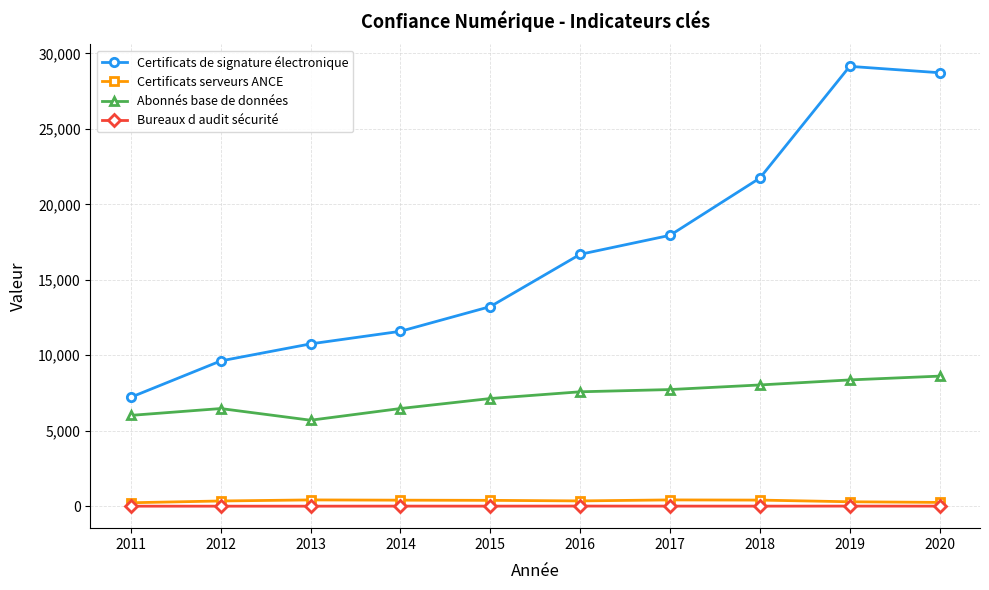

True or false: Abonnés base de données and Bureaux d audit sécurité intersect in this chart.

False